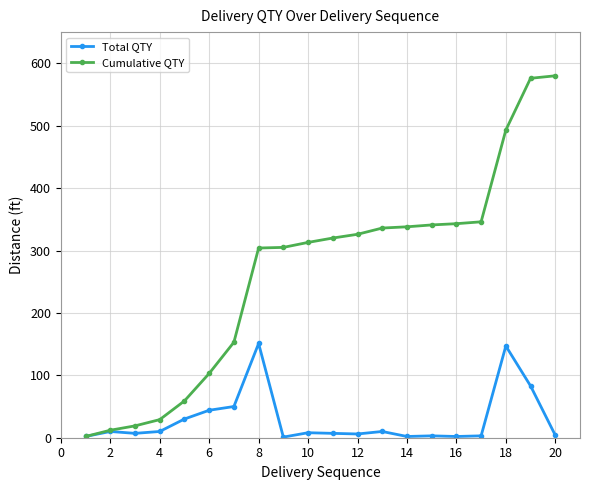

True or false: Total QTY has more than 2 points higher than both neighbors.

True